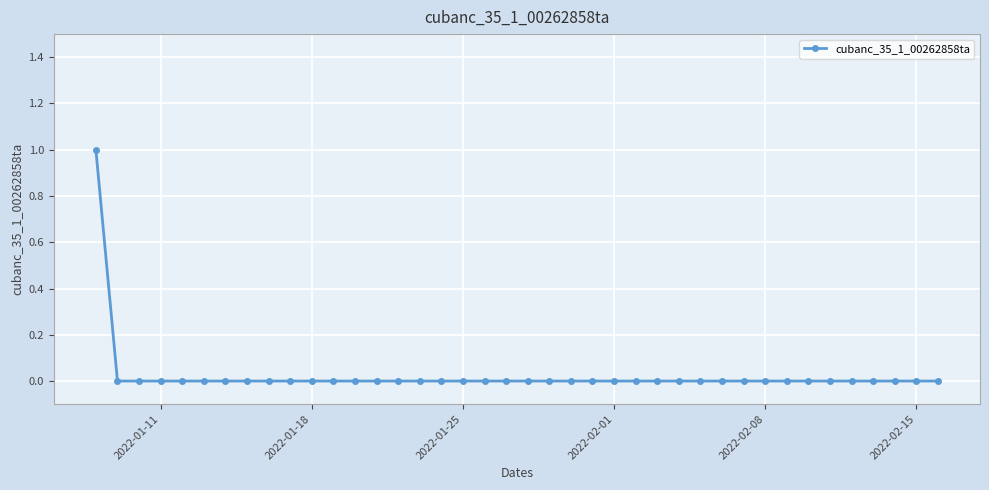

True or false: the data shows 0 at 2022-01-18.

True